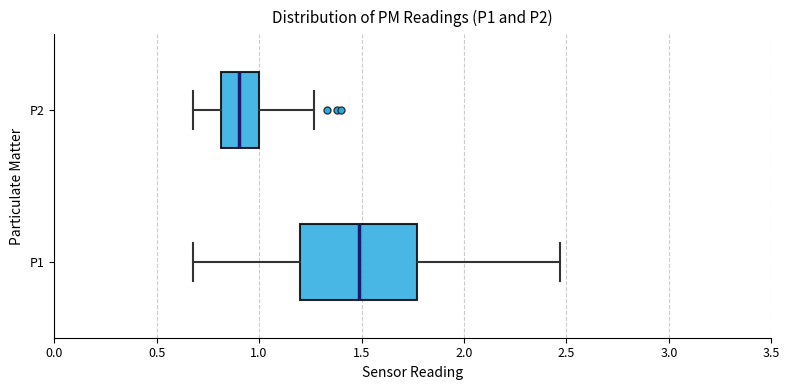

Reading bottom to top, read every box against the x-axis: the position of its median line, the range the box covers, and the ends of its whiskers. The values are not printed on the chart, so give them approximately, as read against the axis.

P1: median 1.50, box 1.20 to 1.75, whiskers 0.70 to 2.45
P2: median 0.90, box 0.80 to 1.00, whiskers 0.70 to 1.25